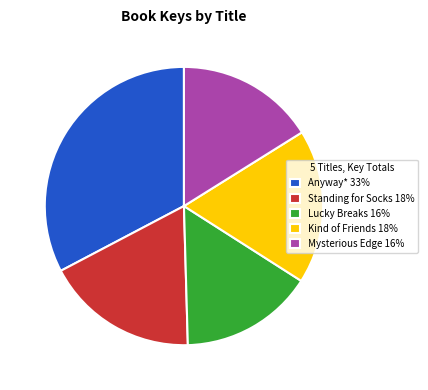

Is there any slice that represents more than half of the pie?

No